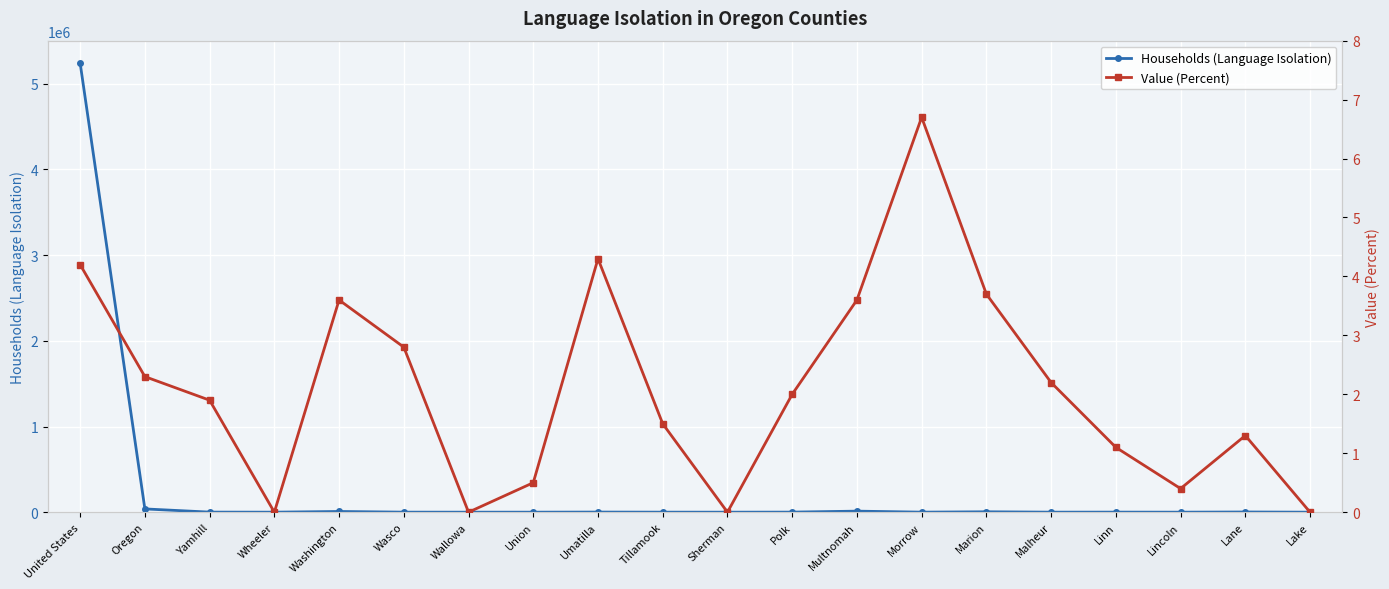

What is the label of the 2nd point from the right?

Lane